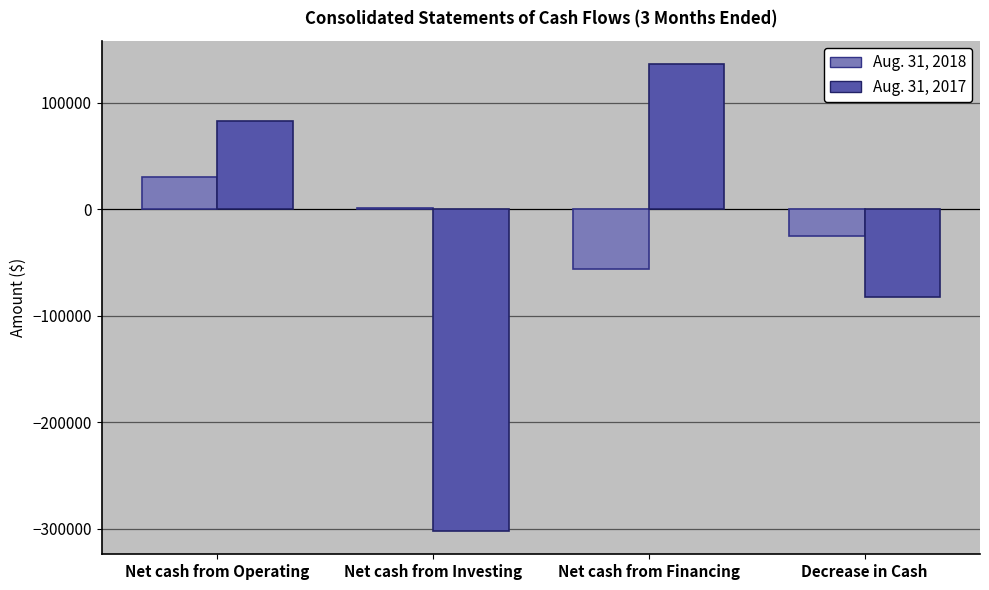

What is the total value across all series at Net cash from Investing?

-301248